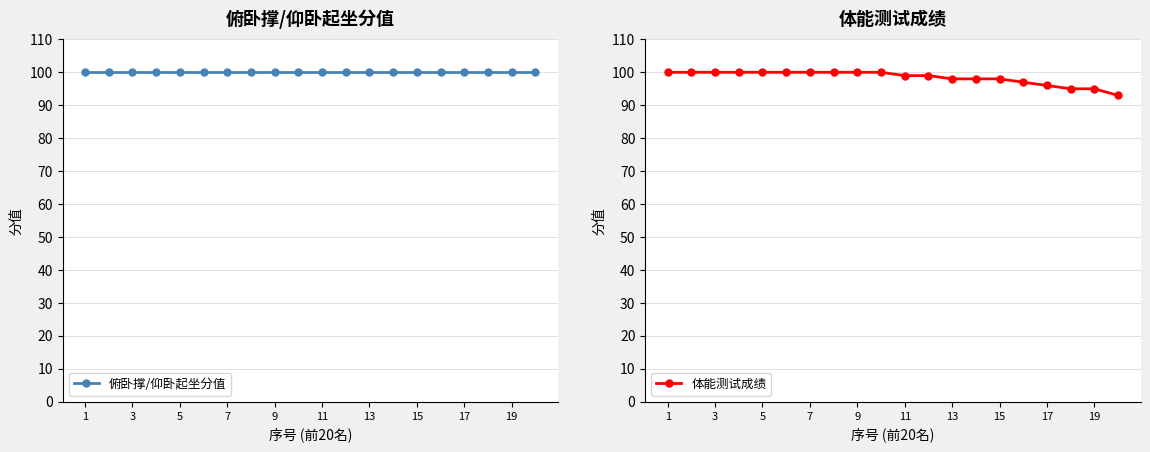

What is the minimum value shown in the chart?

93